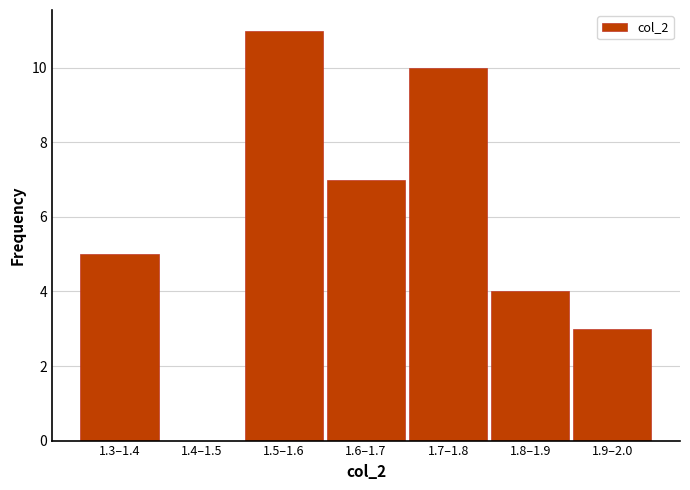

Reading left to right, extract all data points from this chart.

1.3–1.4=5	1.4–1.5=0	1.5–1.6=11	1.6–1.7=7	1.7–1.8=10	1.8–1.9=4	1.9–2.0=3